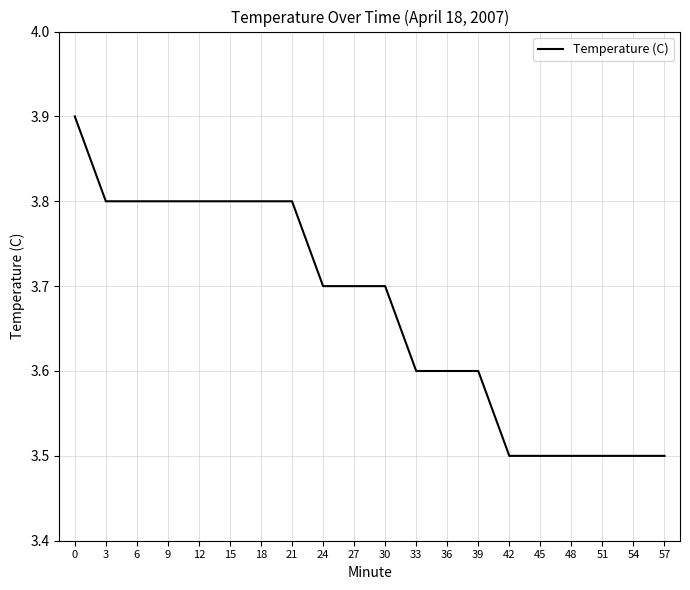

Is it true that the value at 24 is 3.7?

True